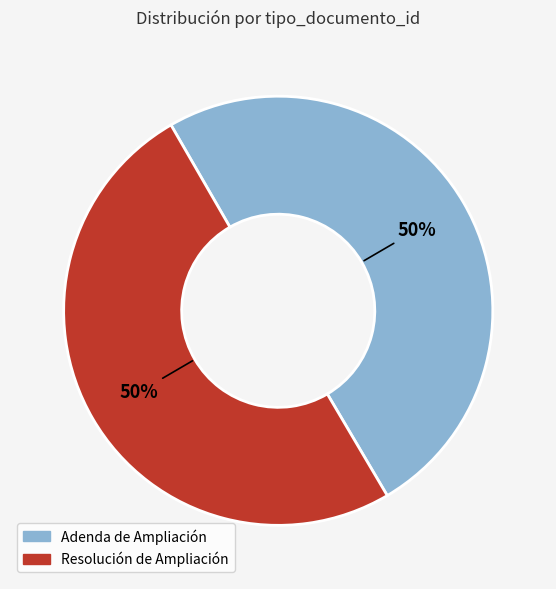

To the nearest percent, what is the combined percentage of Adenda de Ampliación and Resolución de Ampliación?

100%